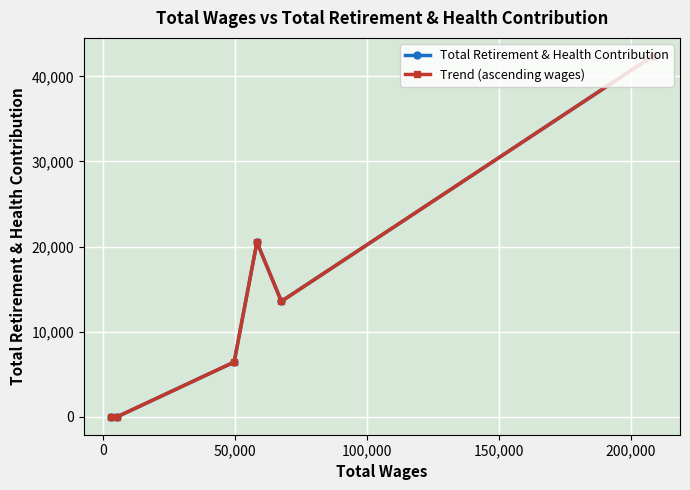

What is the maximum value for Total Retirement & Health Contribution?

42403